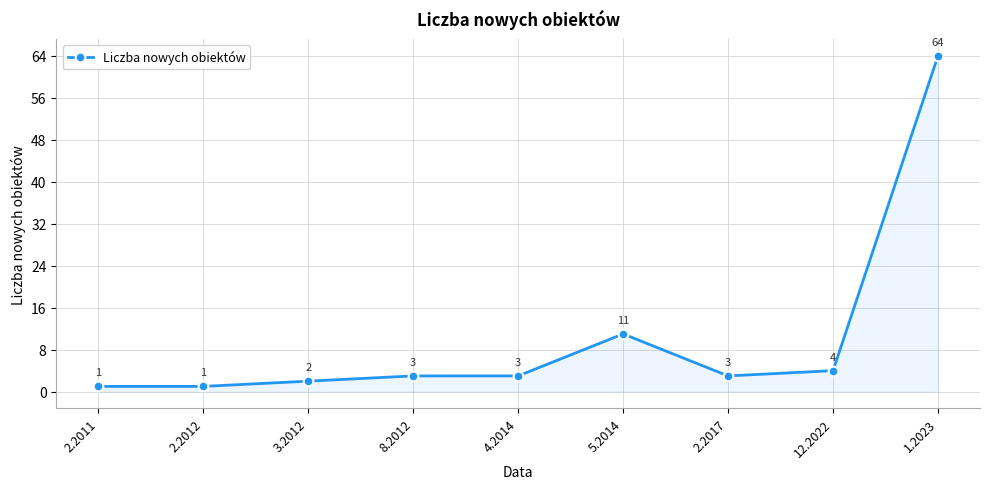

What is the label of the 2nd point from the right?

12.2022